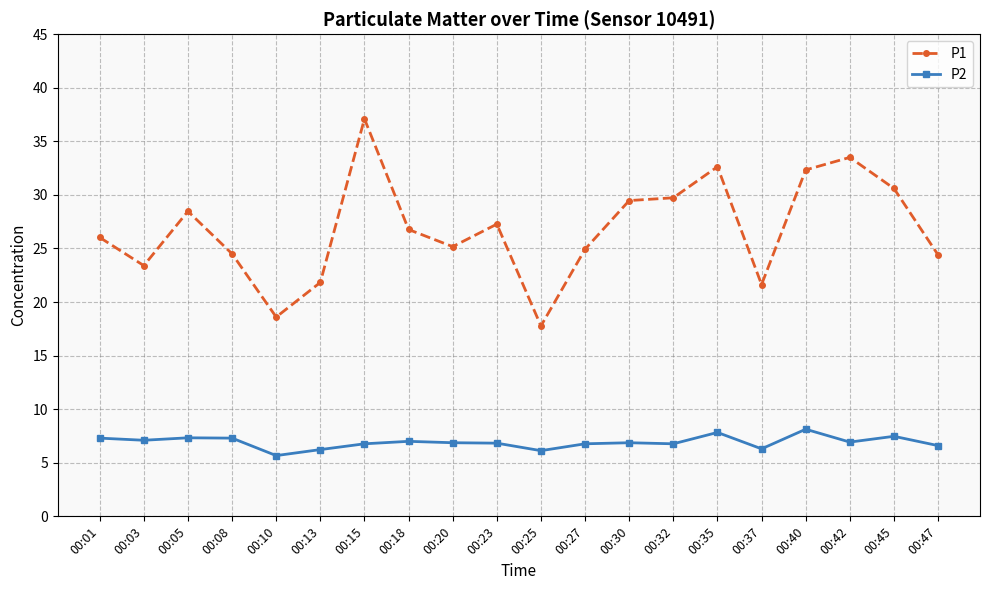

Between 00:23 and 00:37, which series saw the biggest shift?

P1